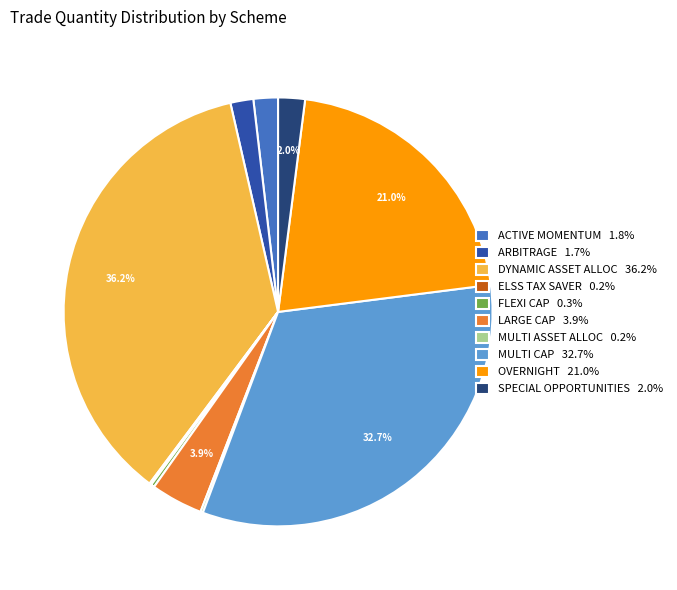

What is the total percentage of MULTI CAP 32.7% and SPECIAL OPPORTUNITIES 2.0%?

34.7%